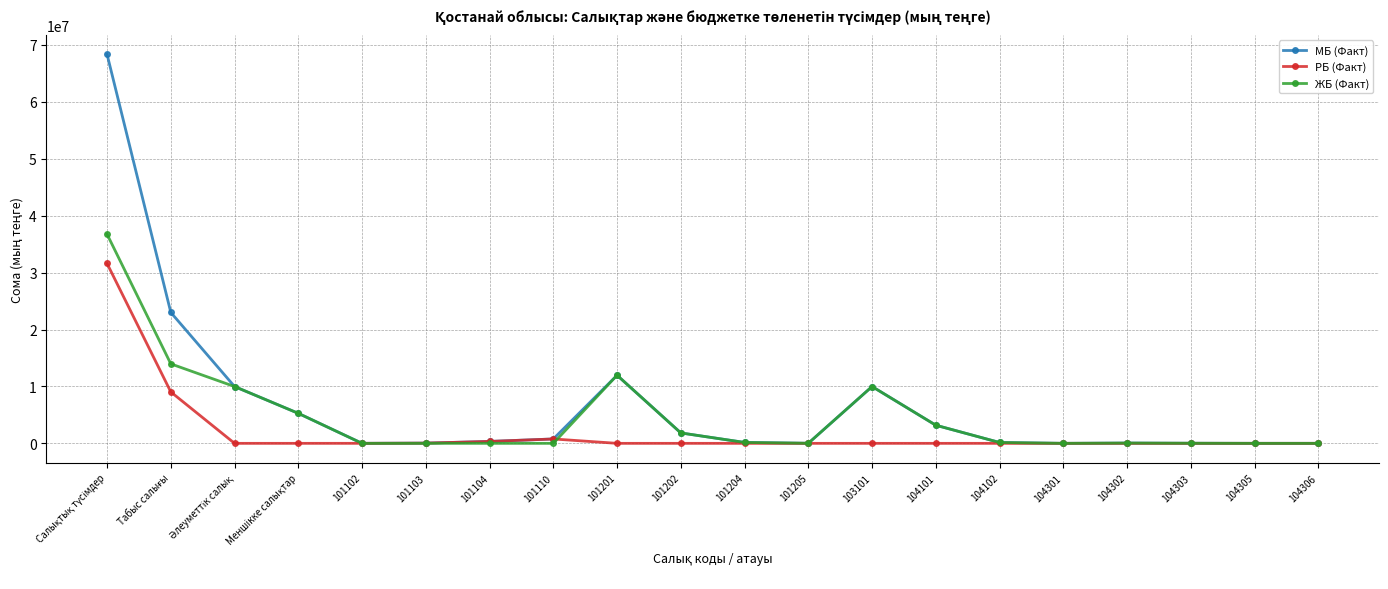

List the series in order of their peak value, highest first.

МБ (Факт), ЖБ (Факт), РБ (Факт)